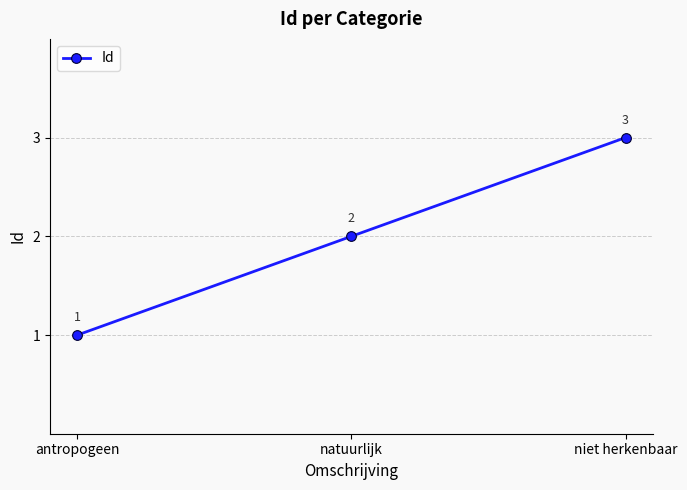

Is it true that the value at antropogeen is 1?

True